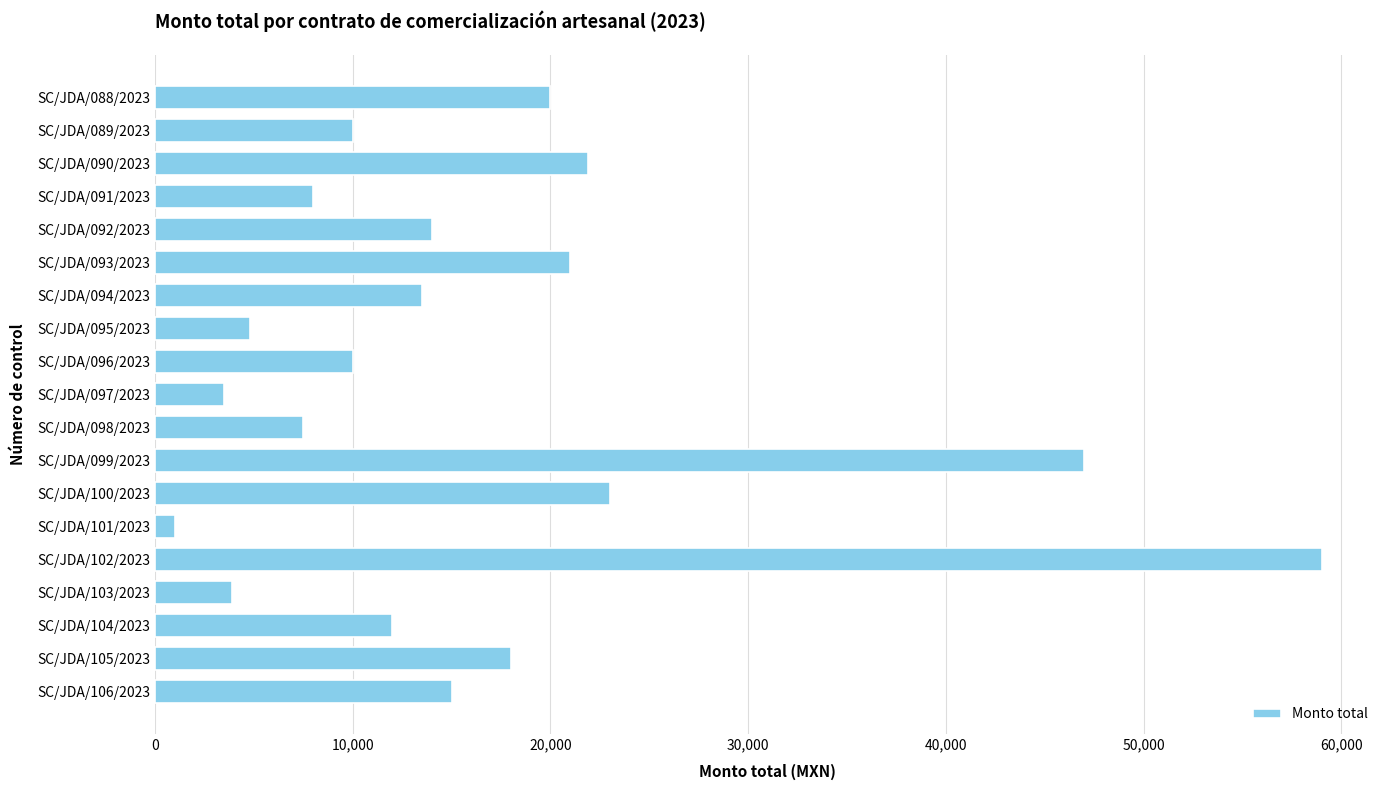

What is the greatest value displayed?

59000